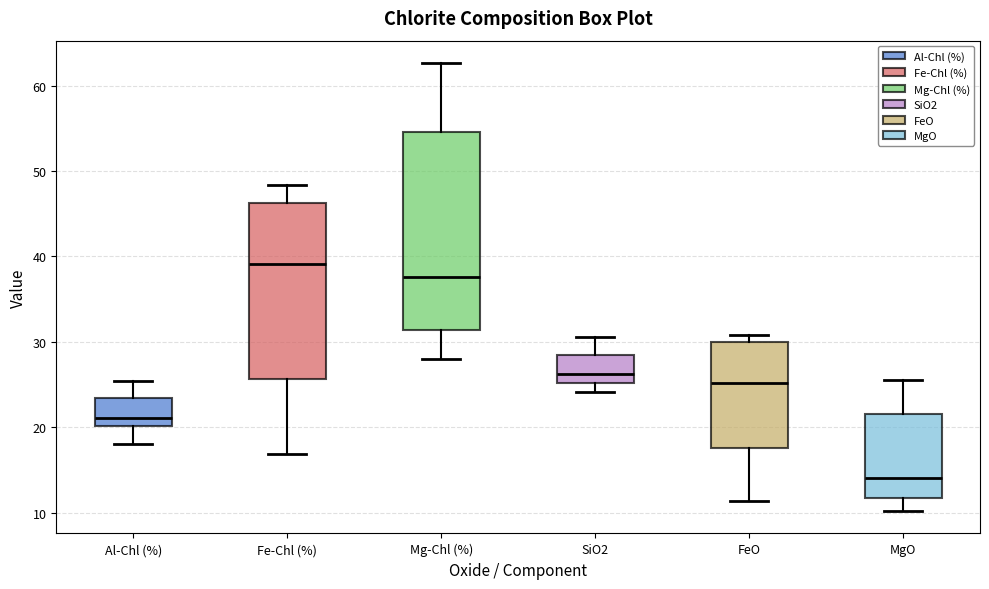

Reading left to right, read every box against the y-axis: the position of its median line, the range the box covers, and the ends of its whiskers. The values are not printed on the chart, so give them approximately, as read against the axis.

Al-Chl (%): median 21, box 20 to 23, whiskers 18 to 25
Fe-Chl (%): median 39, box 26 to 46, whiskers 17 to 48
Mg-Chl (%): median 38, box 31 to 55, whiskers 28 to 63
SiO2: median 26, box 25 to 29, whiskers 24 to 31
FeO: median 25, box 18 to 30, whiskers 11 to 31
MgO: median 14, box 12 to 22, whiskers 10 to 26